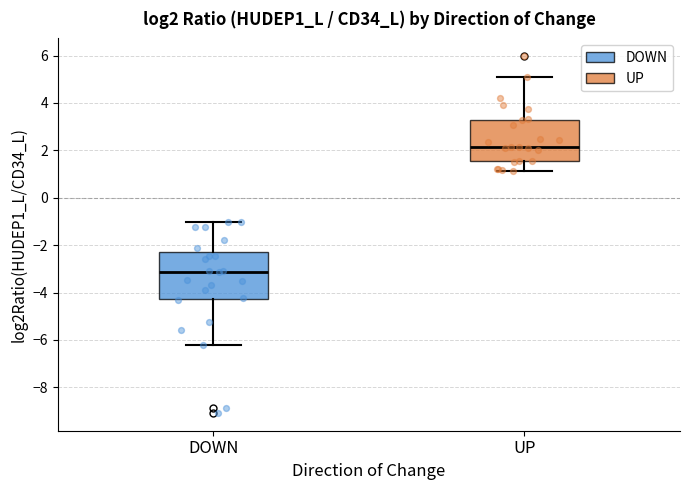

Which box has the lowest median line?

DOWN